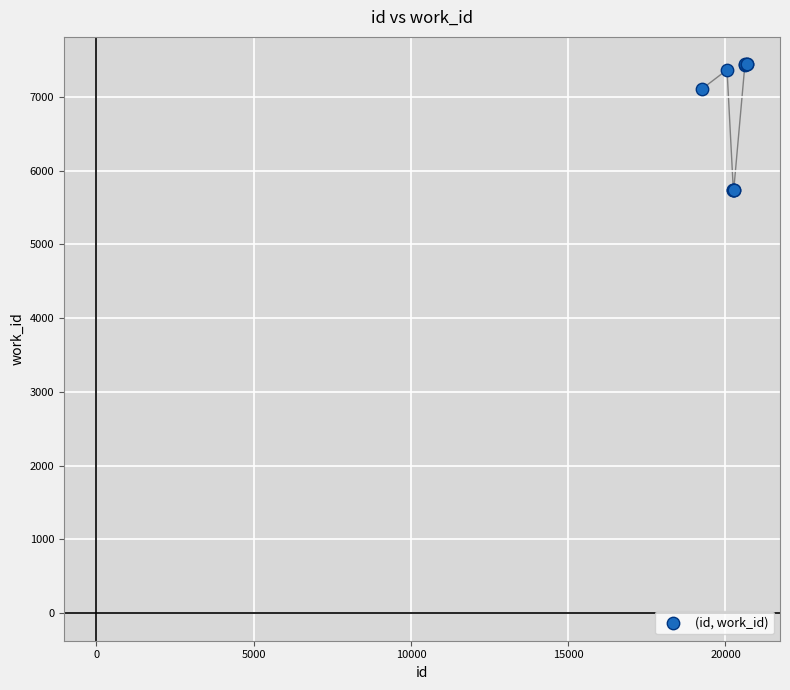

What Y value in the scatter plot is closest to 6587?

7108